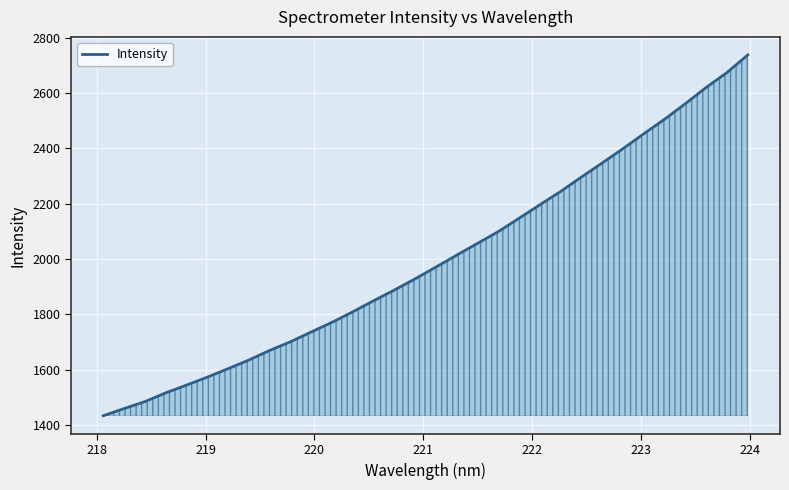

What is the minimum value shown in the chart?

1433.3